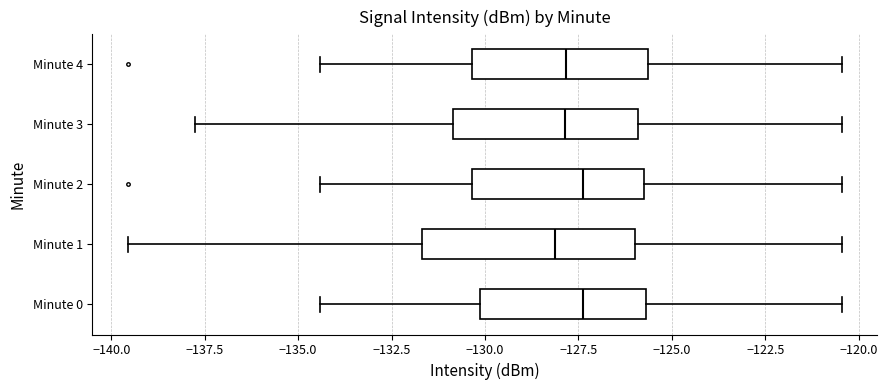

Comparing the boxes themselves (not the whiskers), which one is the widest?

Minute 1